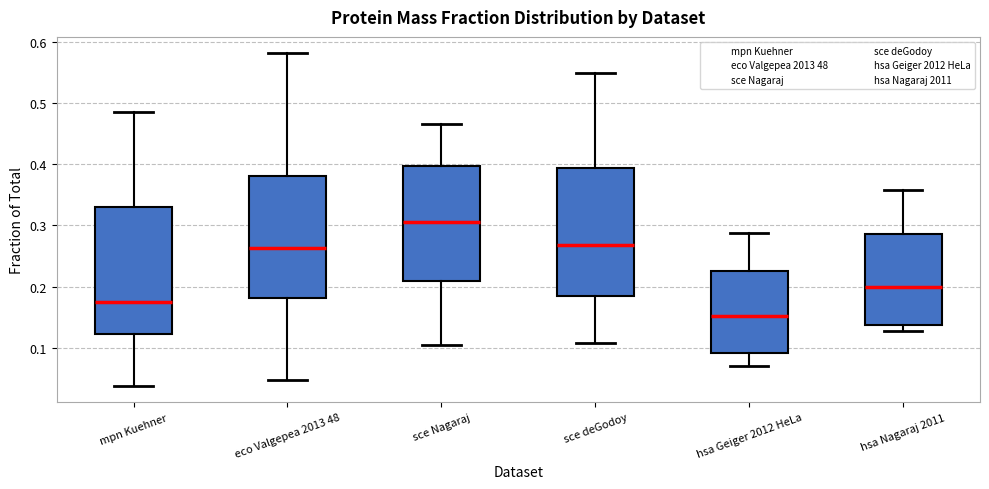

Reading left to right, transcribe this box plot: for each box, give where its median line is, the range the box spans, and where its two whiskers end, as read against the y-axis. The values are not printed on the chart, so give them approximately, as read against the axis.

mpn Kuehner: median 0.17, box 0.12 to 0.33, whiskers 0.04 to 0.48
eco Valgepea 2013 48: median 0.26, box 0.18 to 0.38, whiskers 0.05 to 0.58
sce Nagaraj: median 0.31, box 0.21 to 0.40, whiskers 0.10 to 0.47
sce deGodoy: median 0.27, box 0.18 to 0.39, whiskers 0.11 to 0.55
hsa Geiger 2012 HeLa: median 0.15, box 0.09 to 0.23, whiskers 0.07 to 0.29
hsa Nagaraj 2011: median 0.20, box 0.14 to 0.29, whiskers 0.13 to 0.36